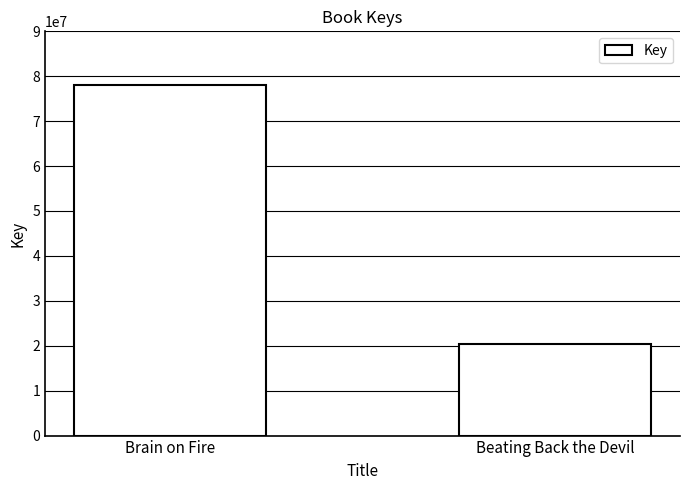

What is the sum of all values?

98549724